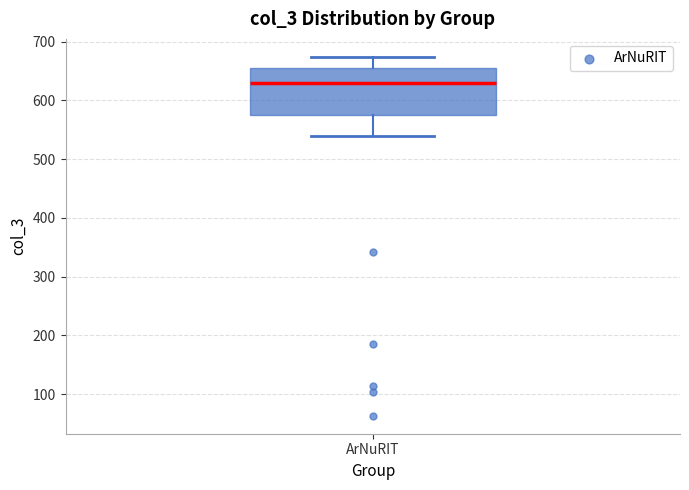

Where is the lower edge of the box for ArNuRIT on the y-axis? The values are not printed on the chart, so give them approximately, as read against the axis.

570